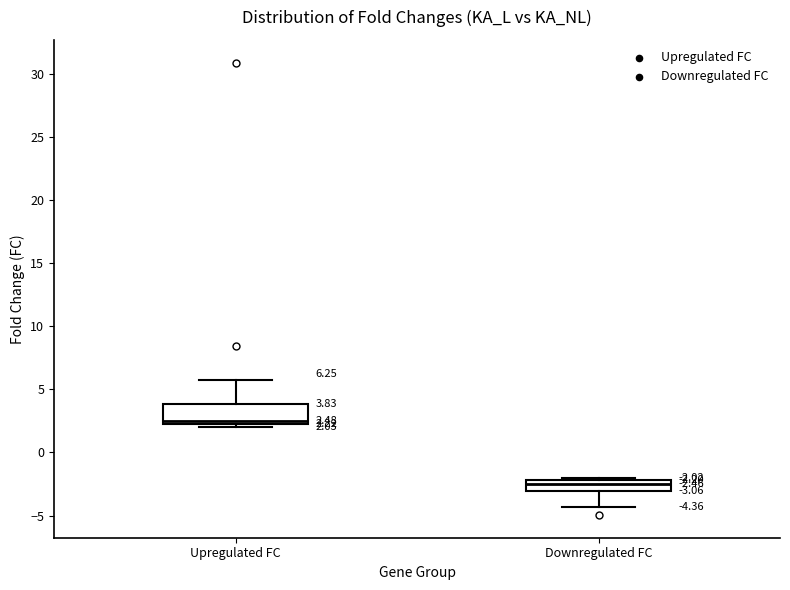

Which box's median line is the lowest?

Downregulated FC